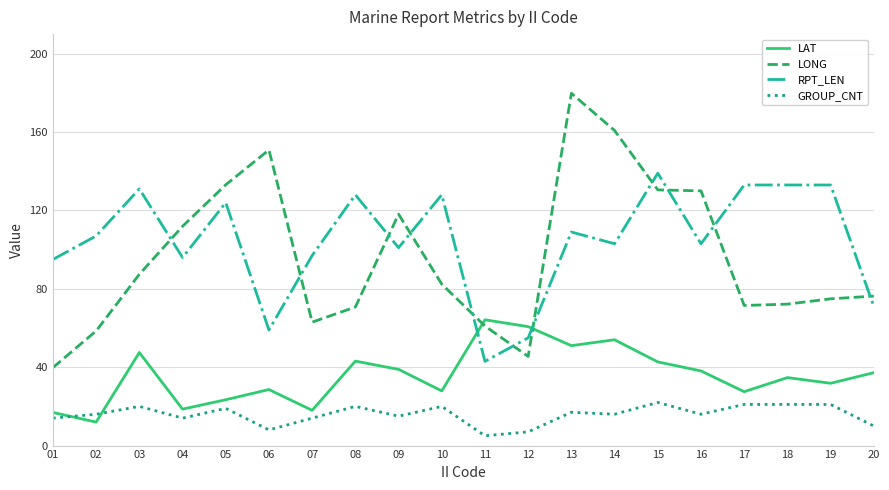

Which category has the highest value across all series?

13